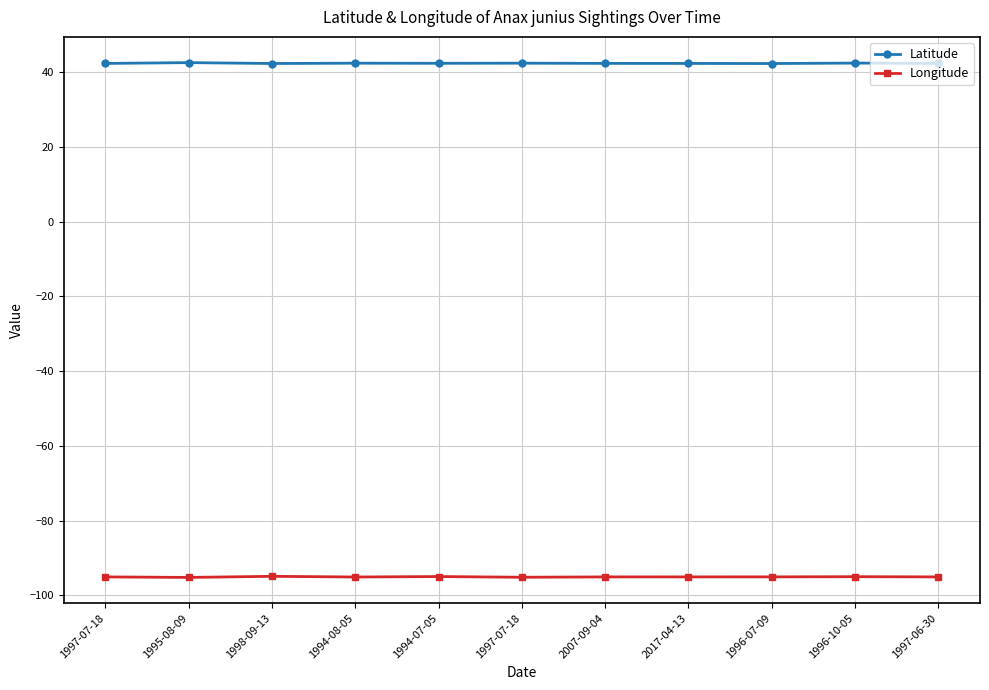

Count the number of data series in this chart.

2